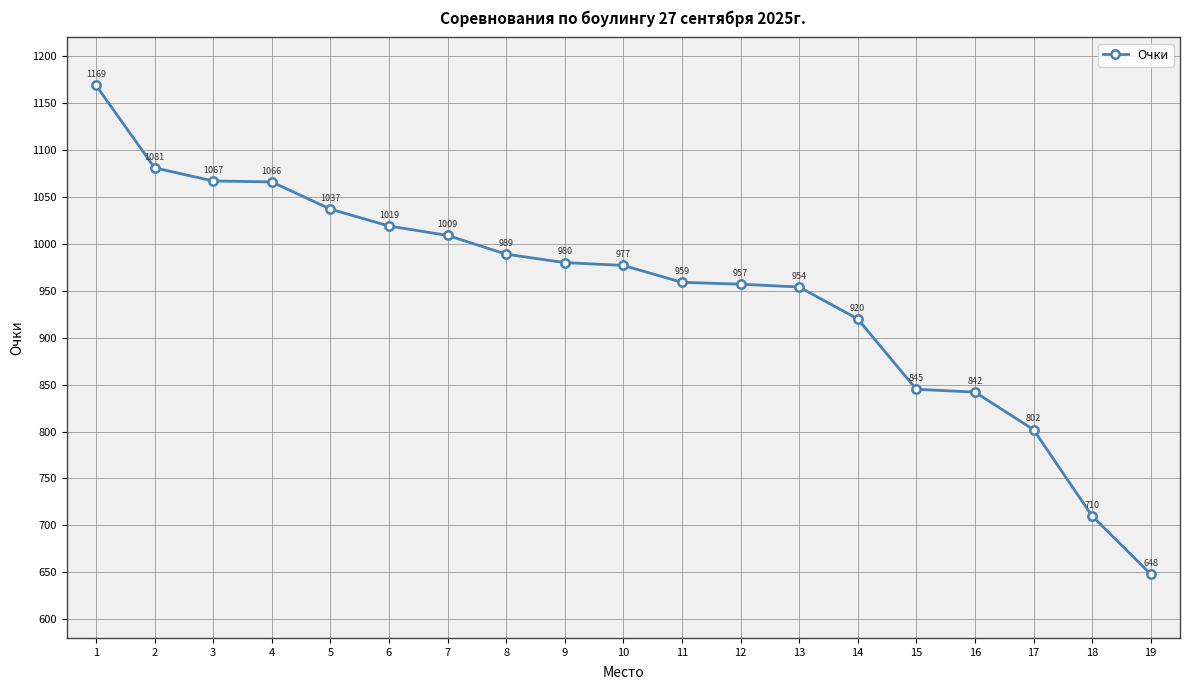

Which has a higher value, 6 or 12?

6